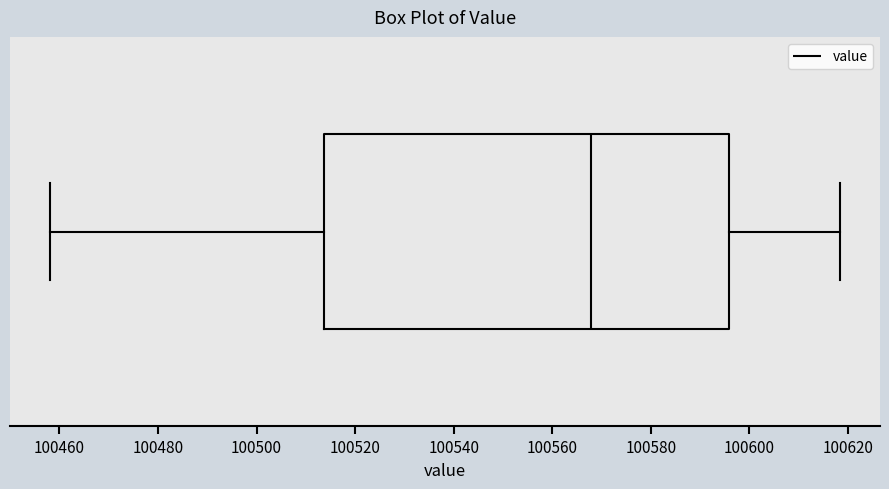

Where does the median line of the box sit on the x-axis? The values are not printed on the chart, so give them approximately, as read against the axis.

100568